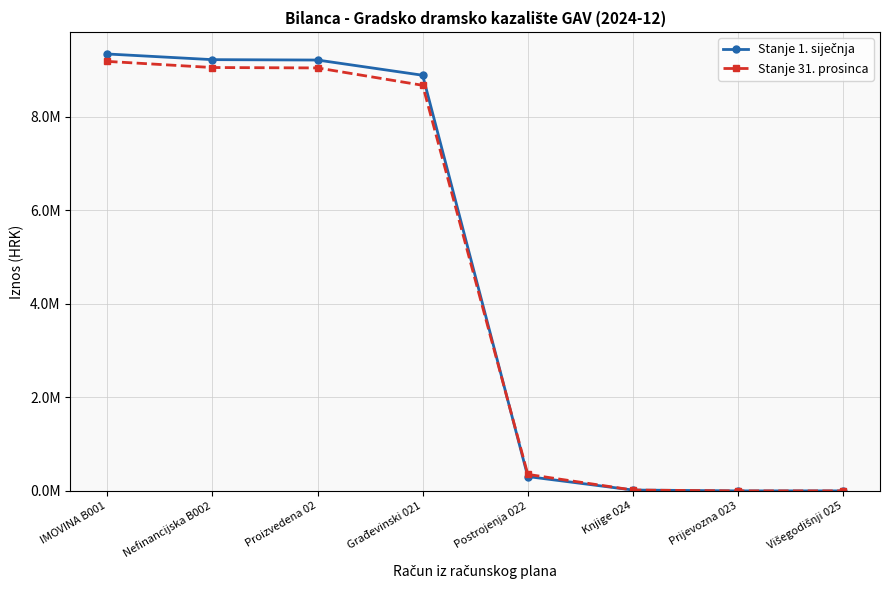

Is this an area chart (filled region under the line)?

No